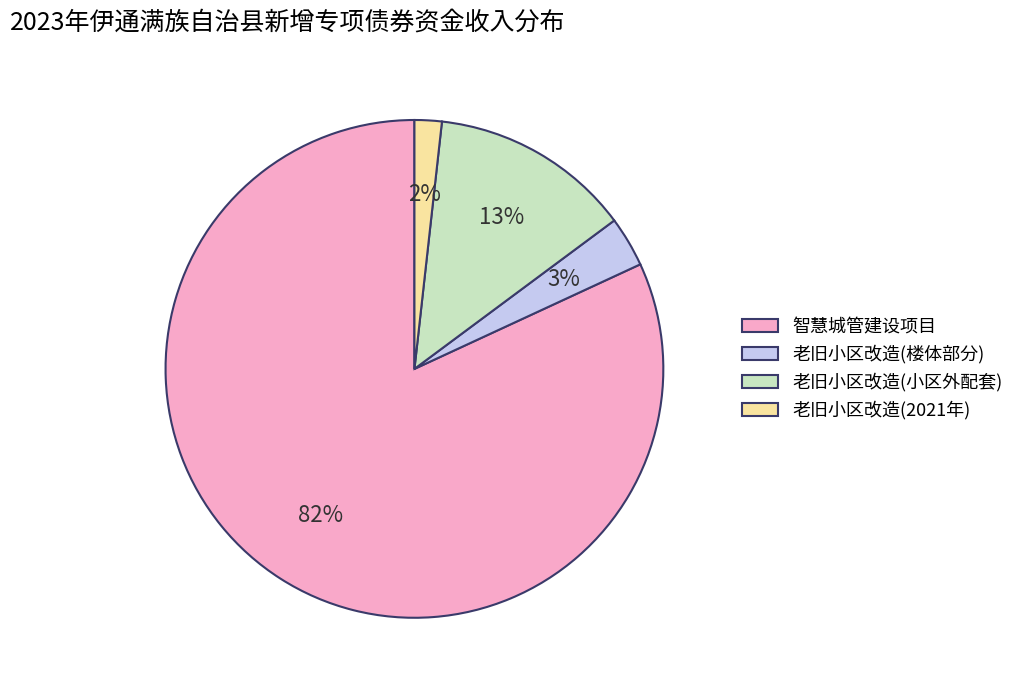

Rank the categories by value from highest to lowest.

智慧城管建设项目, 老旧小区改造(小区外配套), 老旧小区改造(楼体部分), 老旧小区改造(2021年)